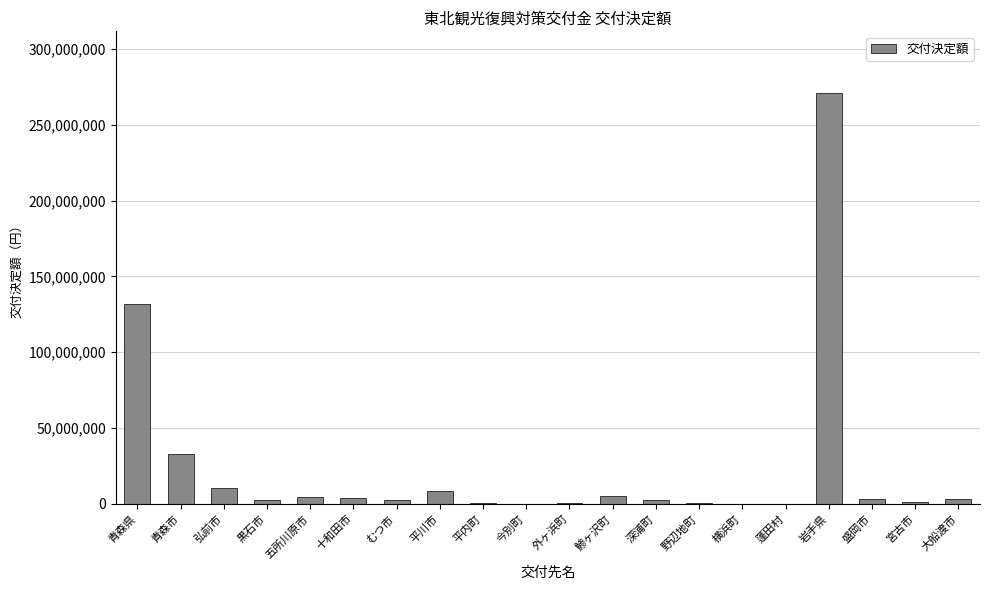

The value at 蓬田村 is 127000. True or false?

True